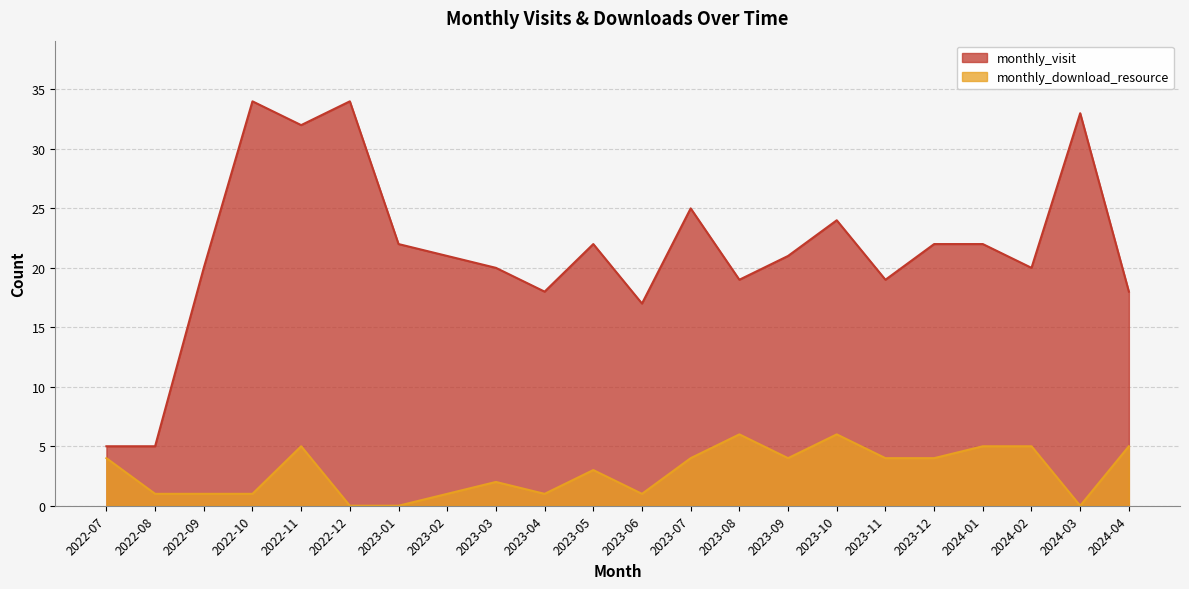

What is the value of the monthly_visit point at the 20th from the left?

20